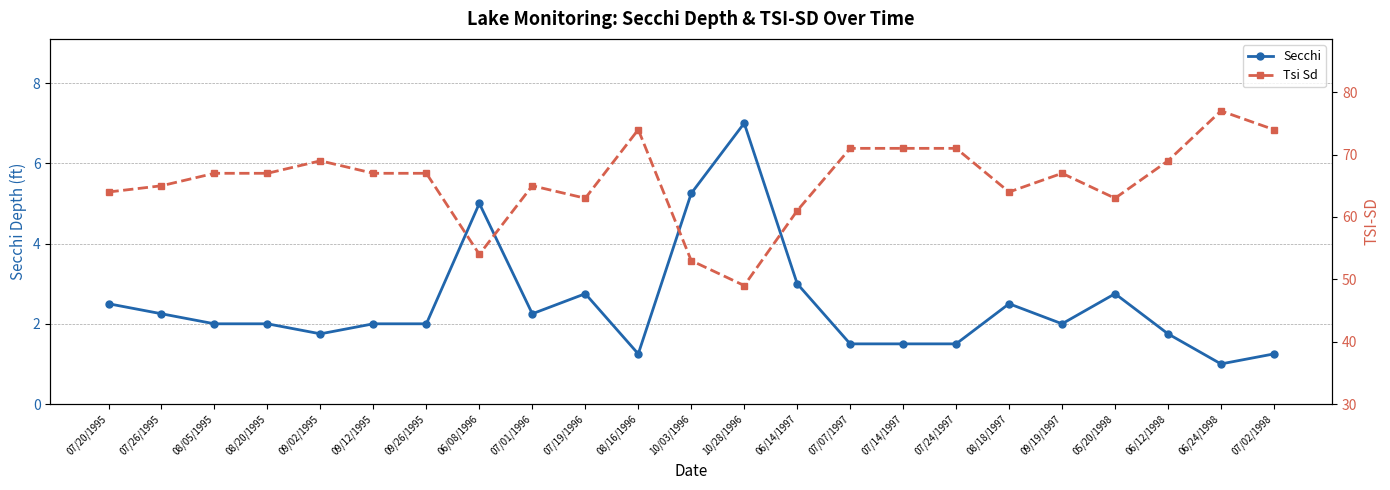

Reading left to right, list all the values displayed in this chart.

Secchi: 07/20/1995=2.5	07/26/1995=2.2	08/05/1995=2.0	08/20/1995=2.0	09/02/1995=1.8	09/12/1995=2.0	09/26/1995=2.0	06/08/1996=5.0	07/01/1996=2.2	07/19/1996=2.8	08/16/1996=1.2	10/03/1996=5.2	10/28/1996=7.0	06/14/1997=3.0	07/07/1997=1.5	07/14/1997=1.5	07/24/1997=1.5	08/18/1997=2.5	09/19/1997=2.0	05/20/1998=2.8	06/12/1998=1.8	06/24/1998=1.0	07/02/1998=1.2
Tsi Sd: 07/20/1995=64.0	07/26/1995=65.0	08/05/1995=67.0	08/20/1995=67.0	09/02/1995=69.0	09/12/1995=67.0	09/26/1995=67.0	06/08/1996=54.0	07/01/1996=65.0	07/19/1996=63.0	08/16/1996=74.0	10/03/1996=53.0	10/28/1996=49.0	06/14/1997=61.0	07/07/1997=71.0	07/14/1997=71.0	07/24/1997=71.0	08/18/1997=64.0	09/19/1997=67.0	05/20/1998=63.0	06/12/1998=69.0	06/24/1998=77.0	07/02/1998=74.0